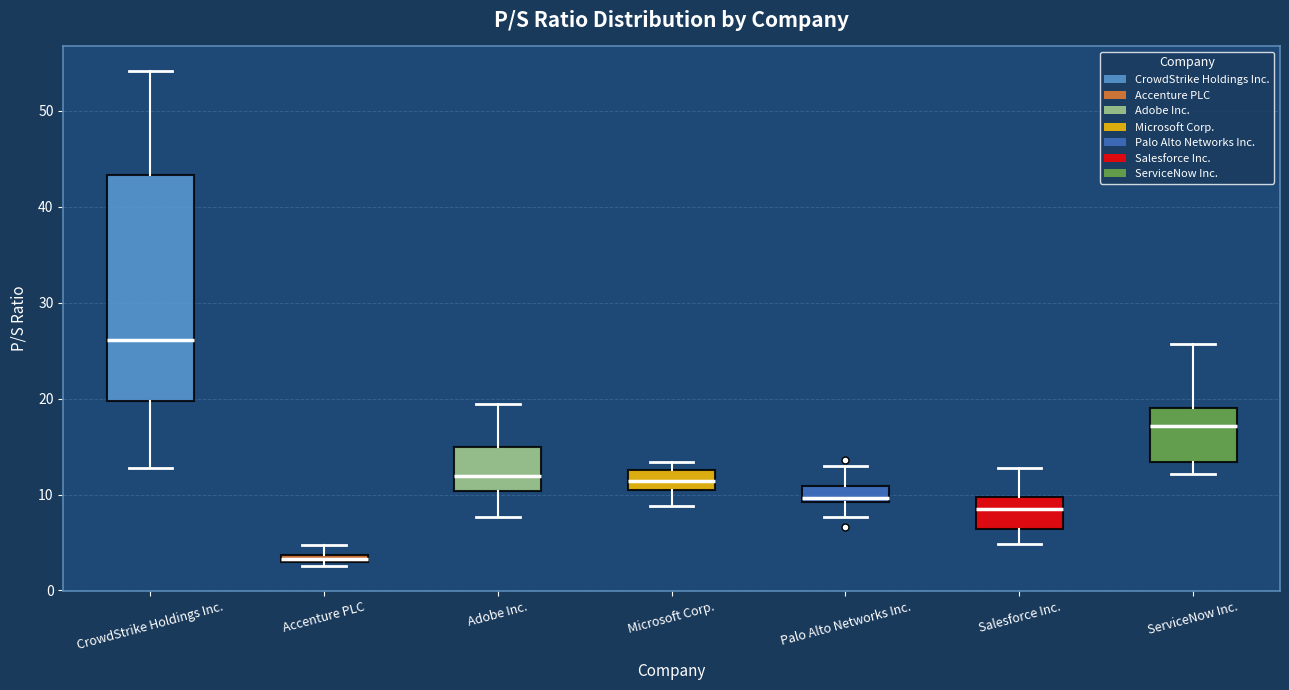

Which box has the highest median line?

CrowdStrike Holdings Inc.